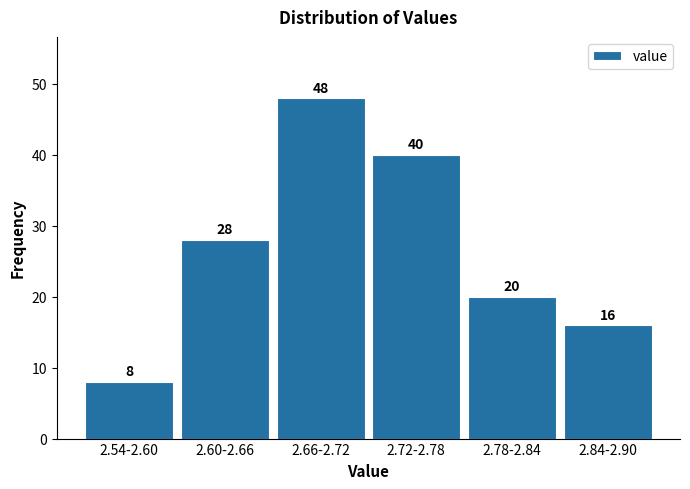

Reading left to right, transcribe all the data shown in this chart.

2.54-2.60=8	2.60-2.66=28	2.66-2.72=48	2.72-2.78=40	2.78-2.84=20	2.84-2.90=16